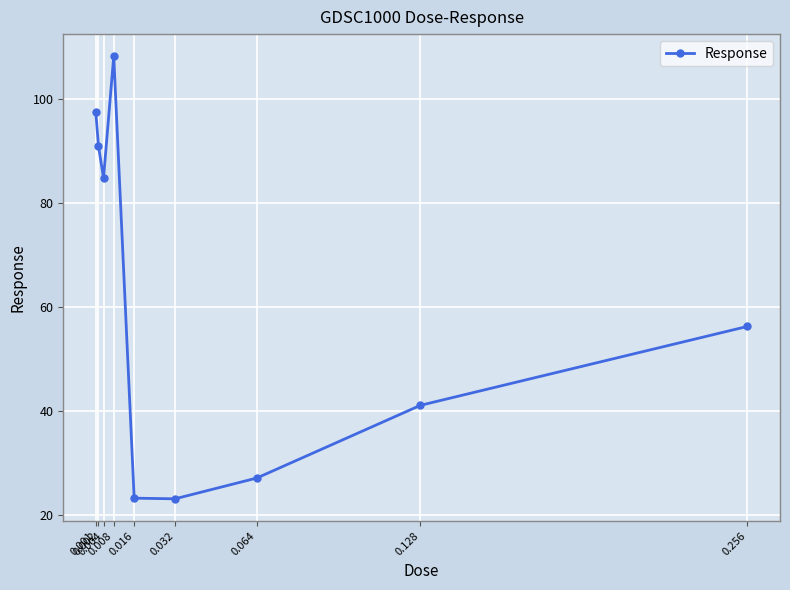

Where does the data first go above 56?

0.001